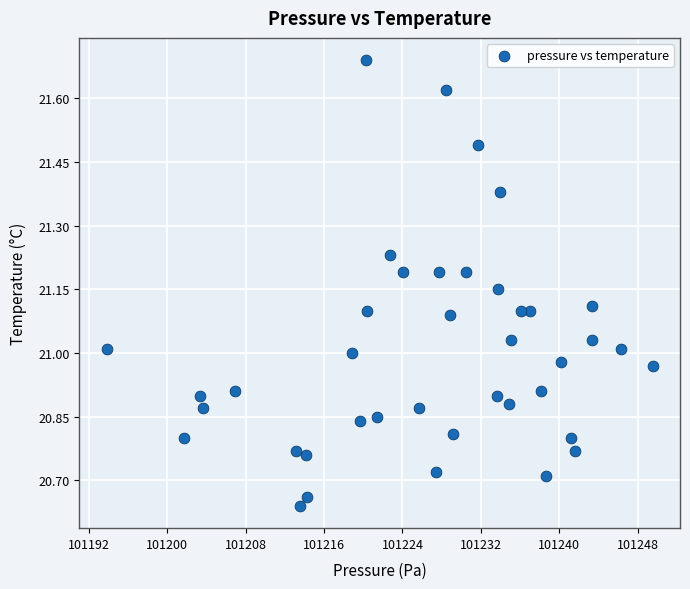

What is the range of X values (max minus min)?

55.7